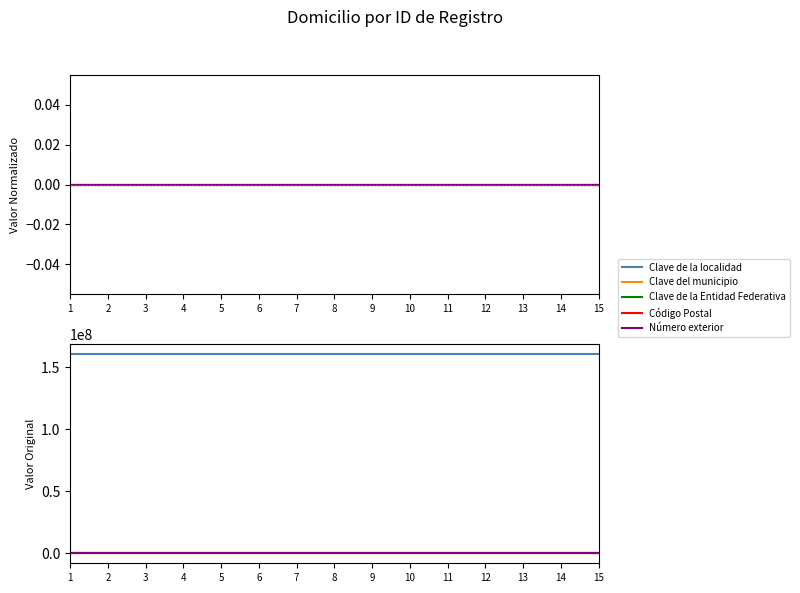

At which label does Número exterior reach its peak?

1